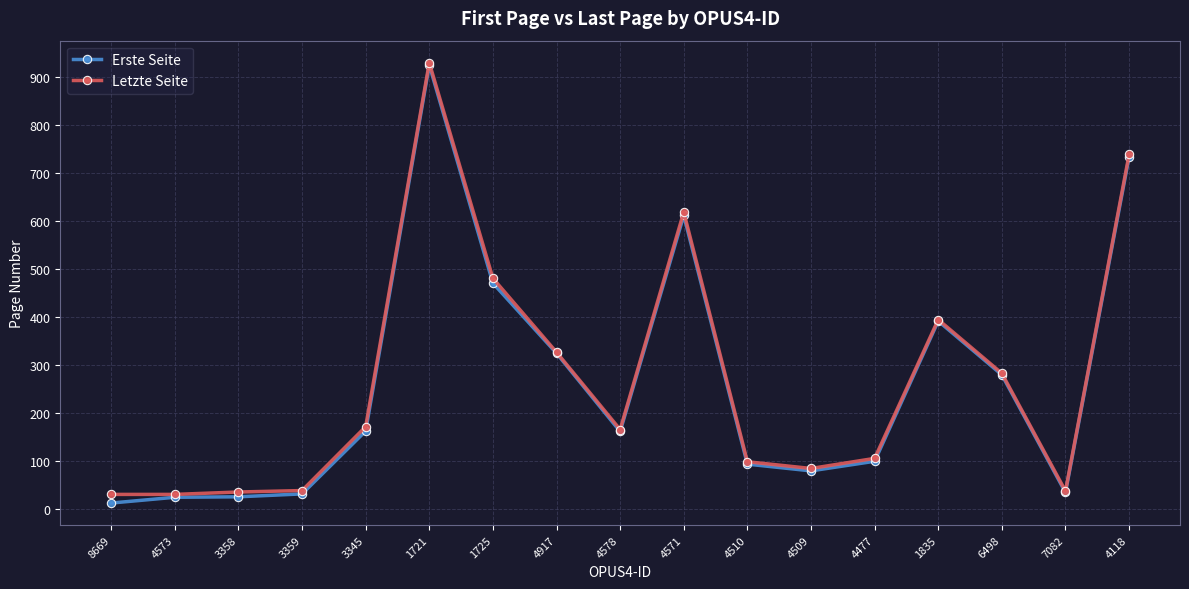

True or false: Erste Seite has more than 1 interior local peaks.

True